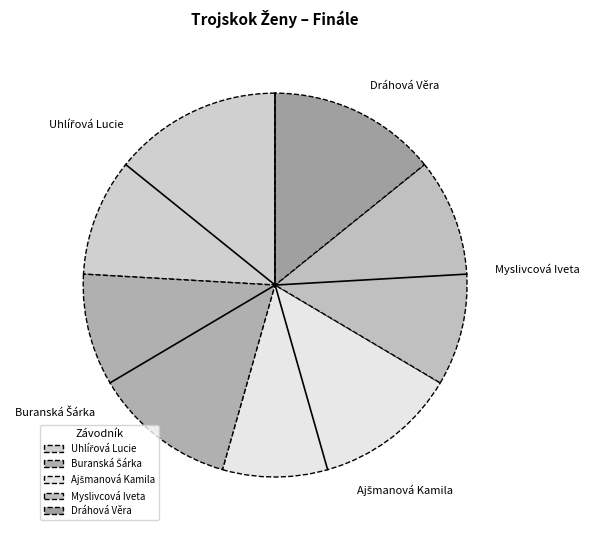

Is there a majority slice in this chart?

No